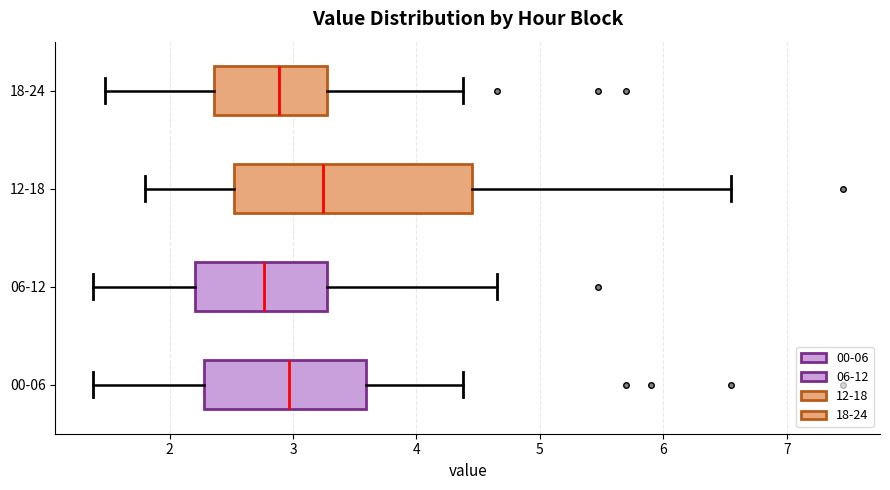

Reading bottom to top, transcribe this box plot: for each box, give where its median line is, the range the box spans, and where its two whiskers end, as read against the x-axis. The values are not printed on the chart, so give them approximately, as read against the axis.

00-06: median 3.0, box 2.3 to 3.6, whiskers 1.4 to 4.4
06-12: median 2.8, box 2.2 to 3.3, whiskers 1.4 to 4.7
12-18: median 3.2, box 2.5 to 4.4, whiskers 1.8 to 6.6
18-24: median 2.9, box 2.4 to 3.3, whiskers 1.5 to 4.4